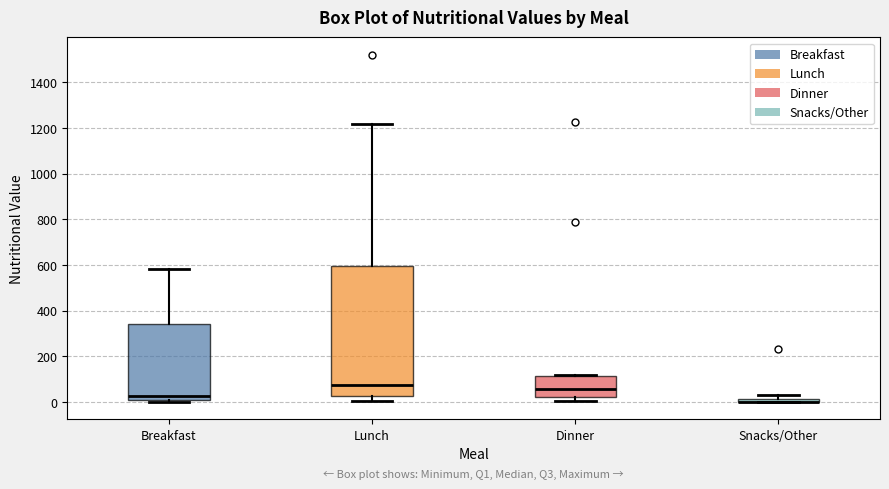

Which box is the tallest, from its lower edge to its upper edge?

Lunch